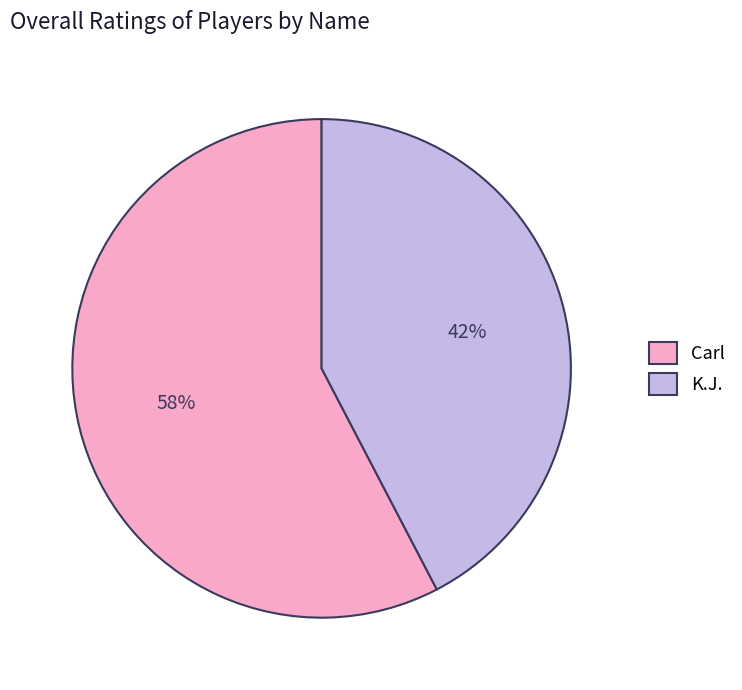

To the nearest percent, what percentage of the pie is K.J.?

42%